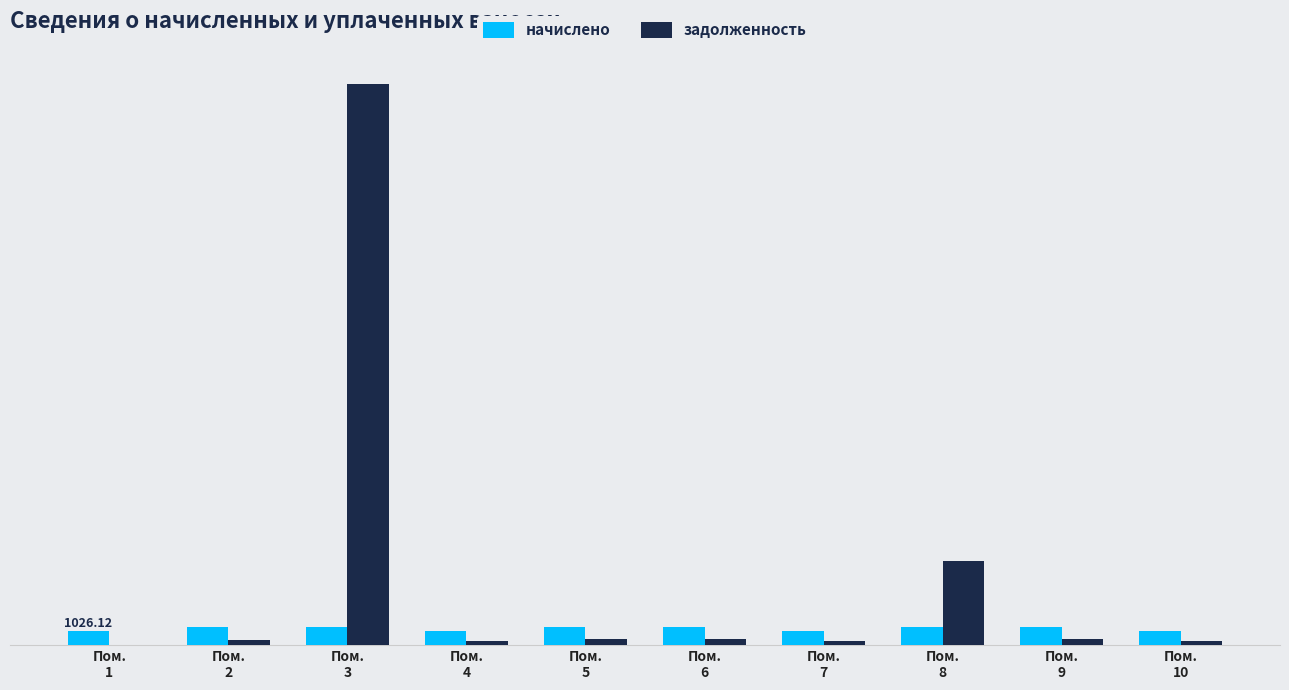

At Пом.
4, list the series in order from smallest to largest.

задолженность, начислено